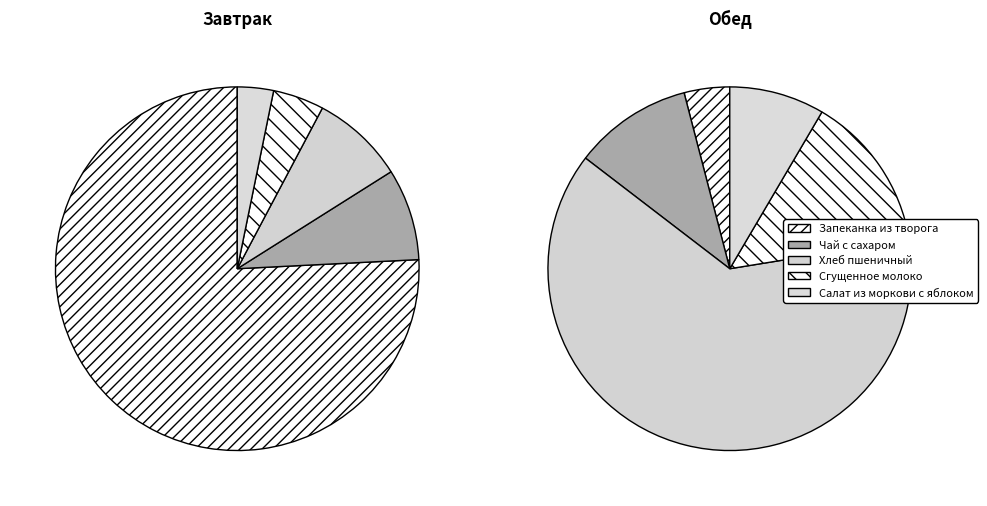

What is the largest slice in the pie chart?

Запеканка из творога